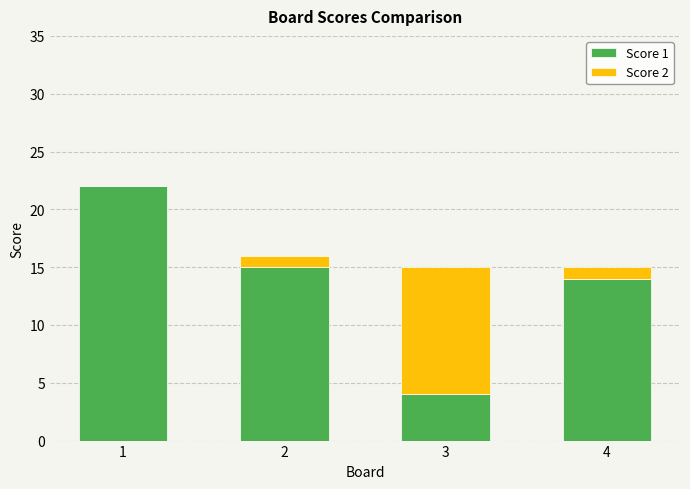

How many distinct data groups are displayed?

2